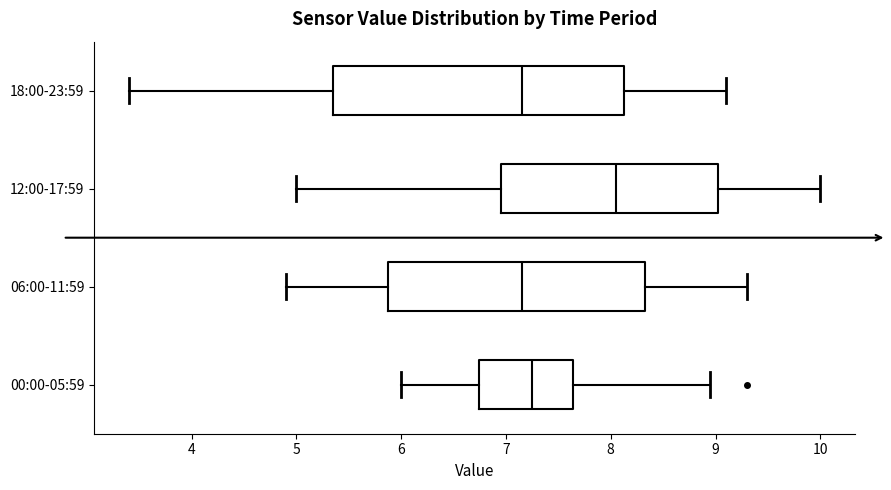

Which box's median line is the furthest to the right?

12:00-17:59